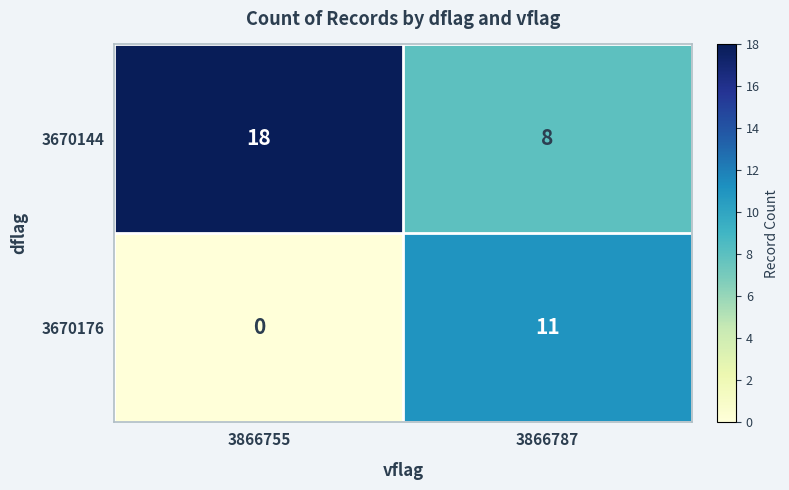

Between 3866755 and 3866787, which series saw the biggest shift?

3670176